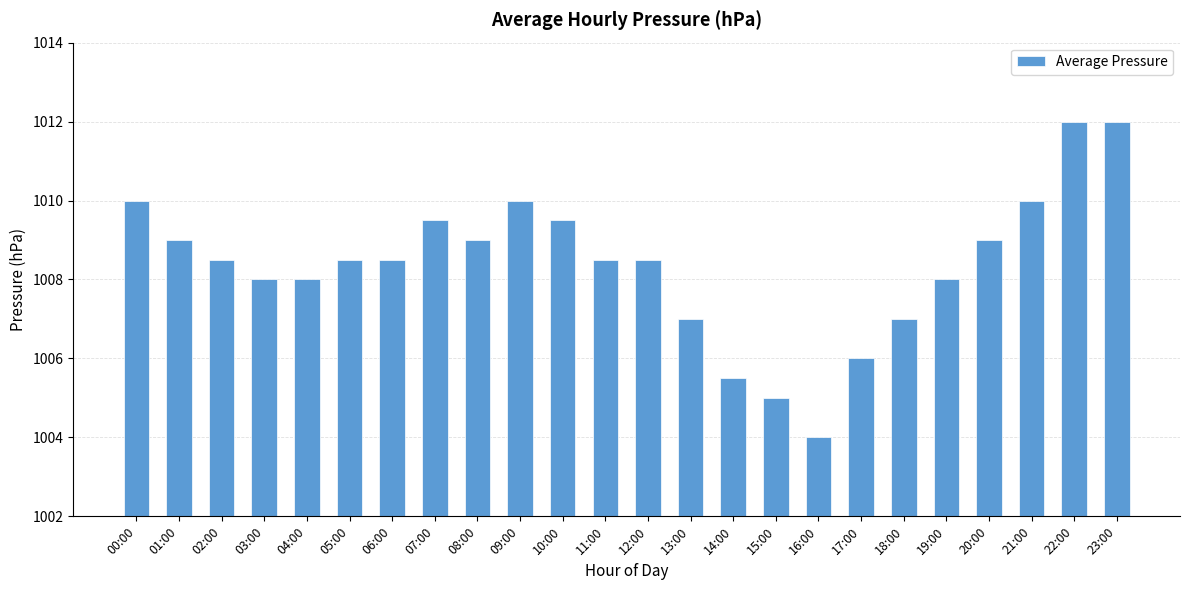

What is the difference between the maximum and minimum values?

8.0